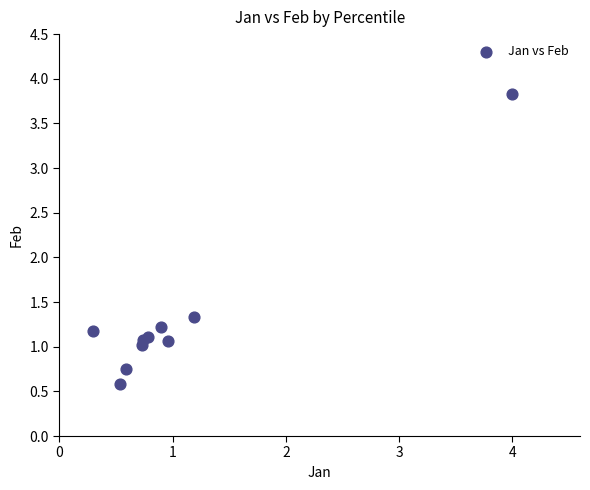

What is the average X value?

1.1